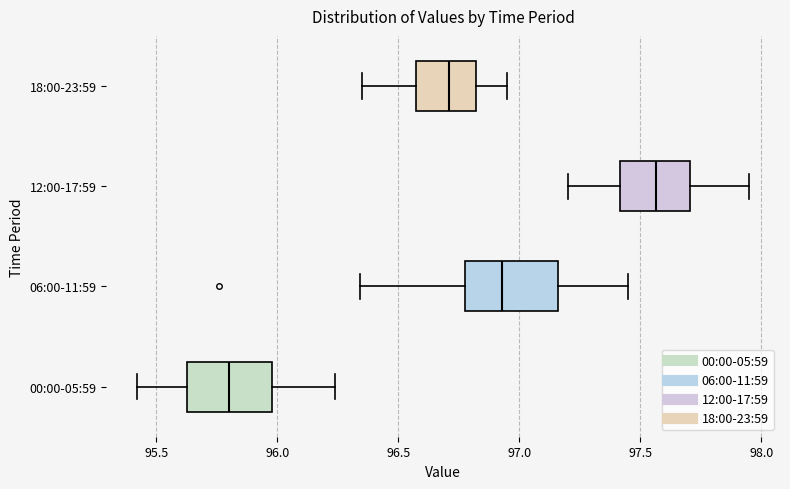

Where does the right whisker of the box for 00:00-05:59 end on the x-axis? The values are not printed on the chart, so give them approximately, as read against the axis.

96.25